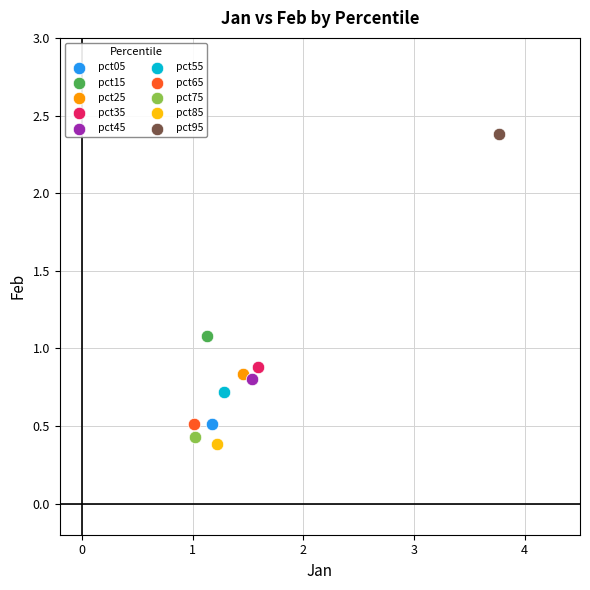

Which series contains the highest Y value?

pct95